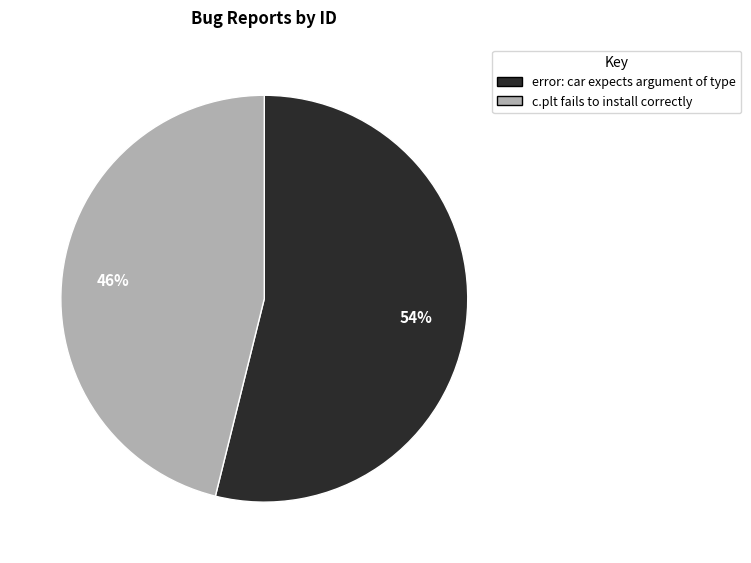

The c.plt fails to install correctly slice represents 46% of the pie. True or false?

True